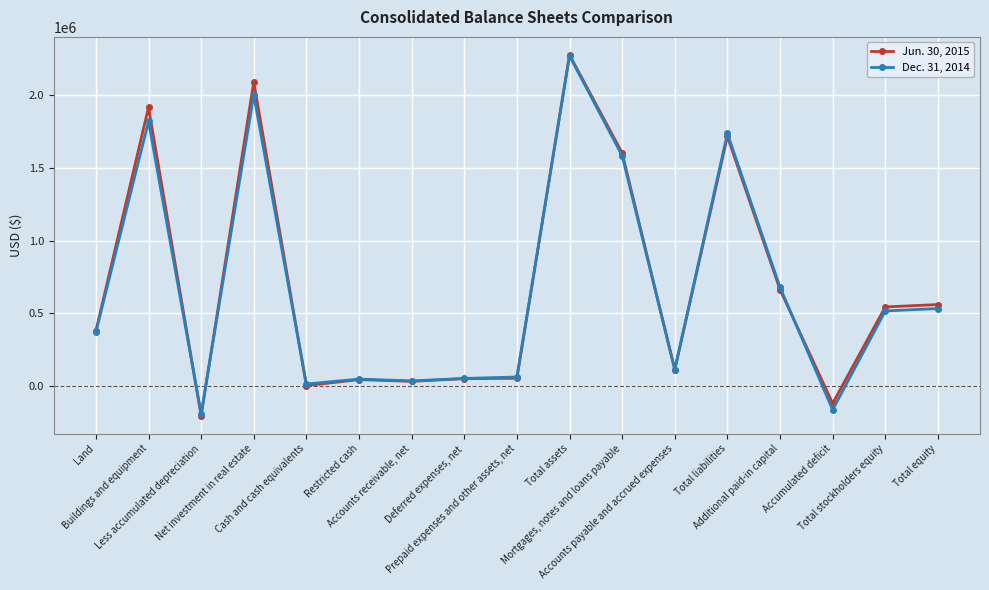

Rank the categories by Dec. 31, 2014 value from lowest to highest.

Less accumulated depreciation, Accumulated deficit, Cash and cash equivalents, Accounts receivable, net, Restricted cash, Deferred expenses, net, Prepaid expenses and other assets, net, Accounts payable and accrued expenses, Land, Total stockholders equity, Total equity, Additional paid-in capital, Mortgages, notes and loans payable, Total liabilities, Buildings and equipment, Net investment in real estate, Total assets